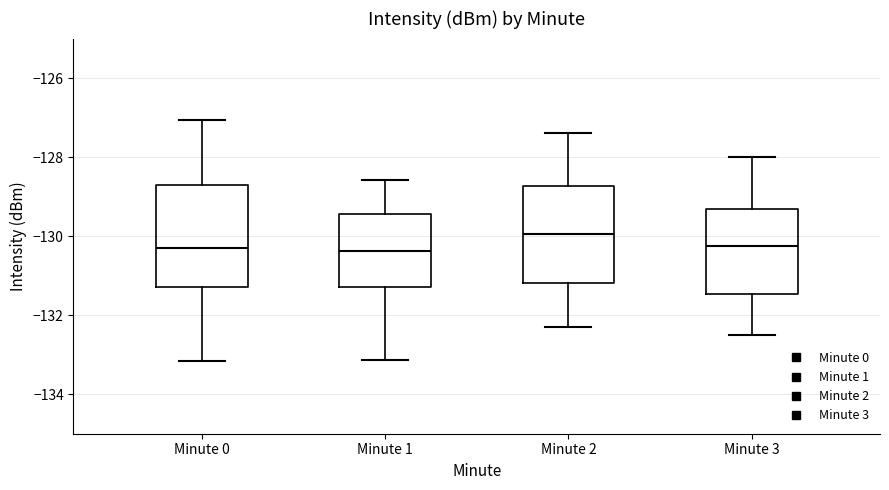

Reading left to right, transcribe this box plot: for each box, give where its median line is, the range the box spans, and where its two whiskers end, as read against the y-axis. The values are not printed on the chart, so give them approximately, as read against the axis.

Minute 0: median -130.4, box -131.2 to -128.6, whiskers -133.2 to -127.0
Minute 1: median -130.4, box -131.2 to -129.4, whiskers -133.2 to -128.6
Minute 2: median -130.0, box -131.2 to -128.8, whiskers -132.2 to -127.4
Minute 3: median -130.2, box -131.4 to -129.4, whiskers -132.4 to -128.0